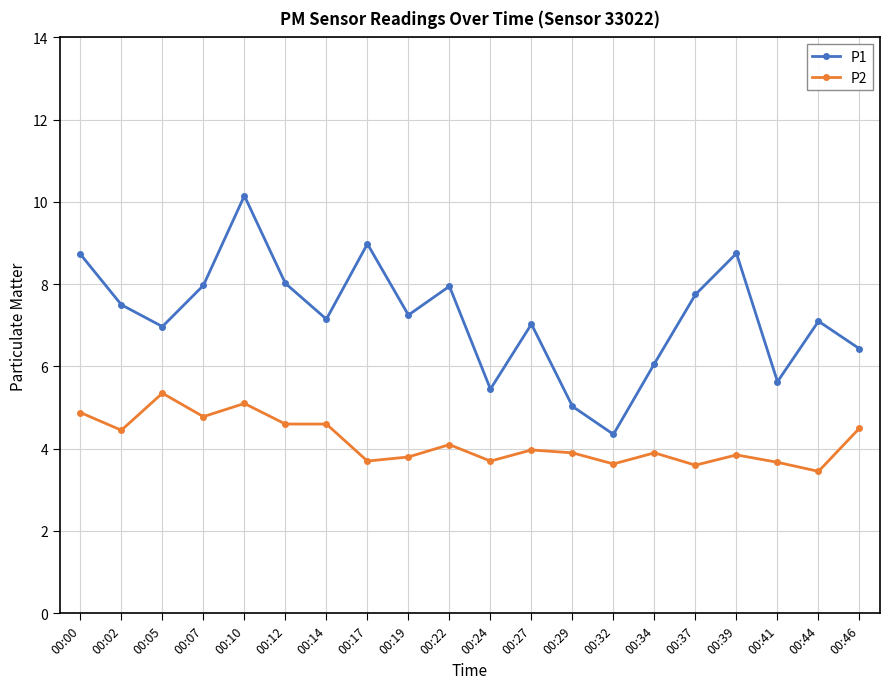

Between 00:12 and 00:14, which series saw the biggest shift?

P1